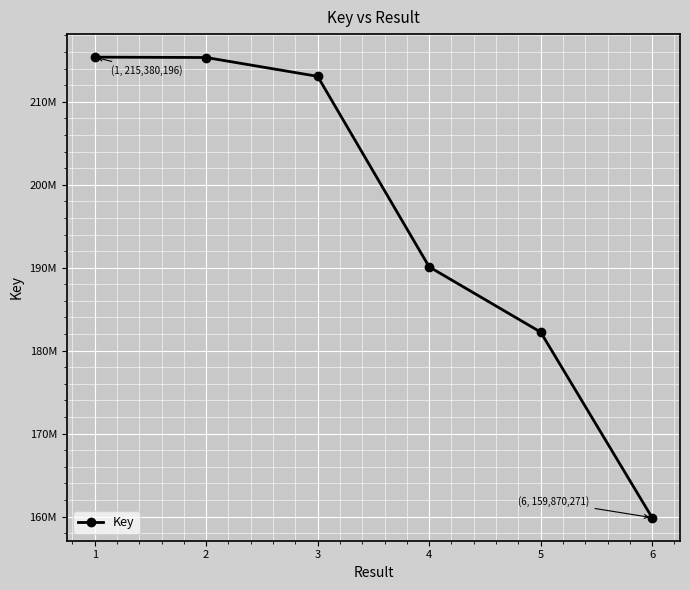

Does the chart have visible grid lines?

Yes